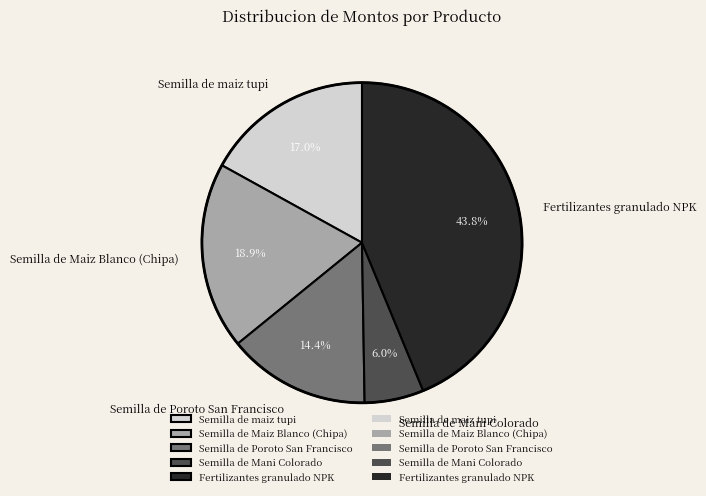

To the nearest percent, what is the average slice percentage?

20%